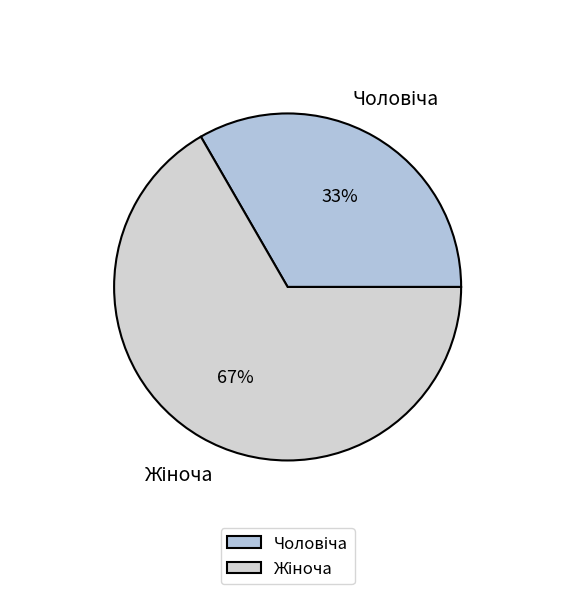

To the nearest percent, what is the average slice percentage?

50%